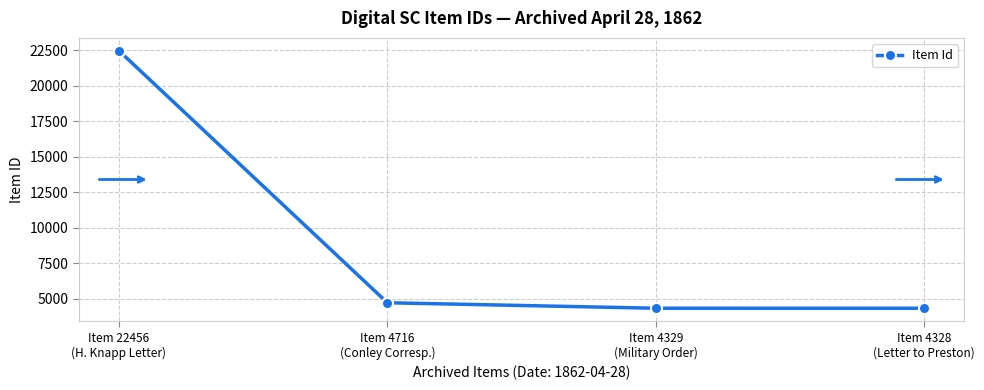

What is the value of the 2nd point from the left?

4716